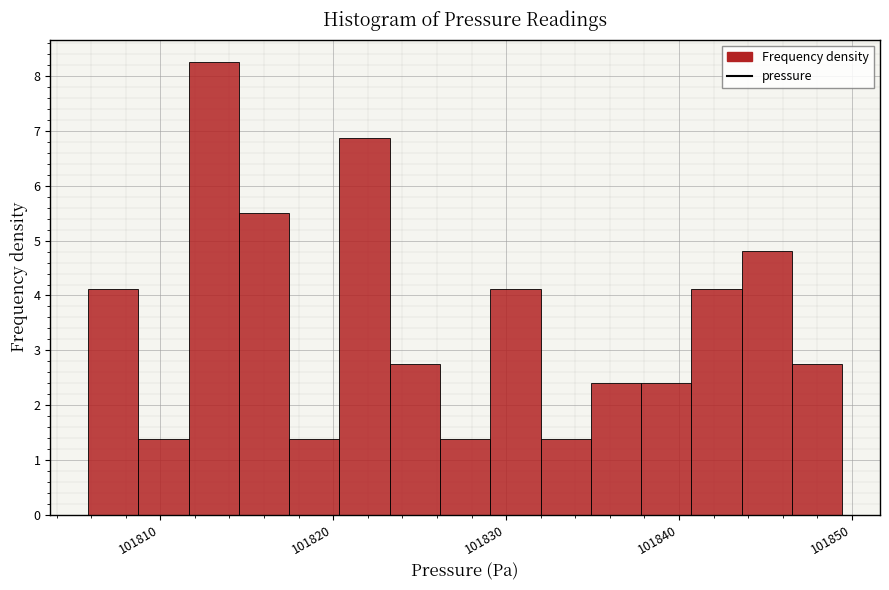

Around what value on the x-axis is the tallest bar? Give the approximate position of its centre, as read against the axis.

101813